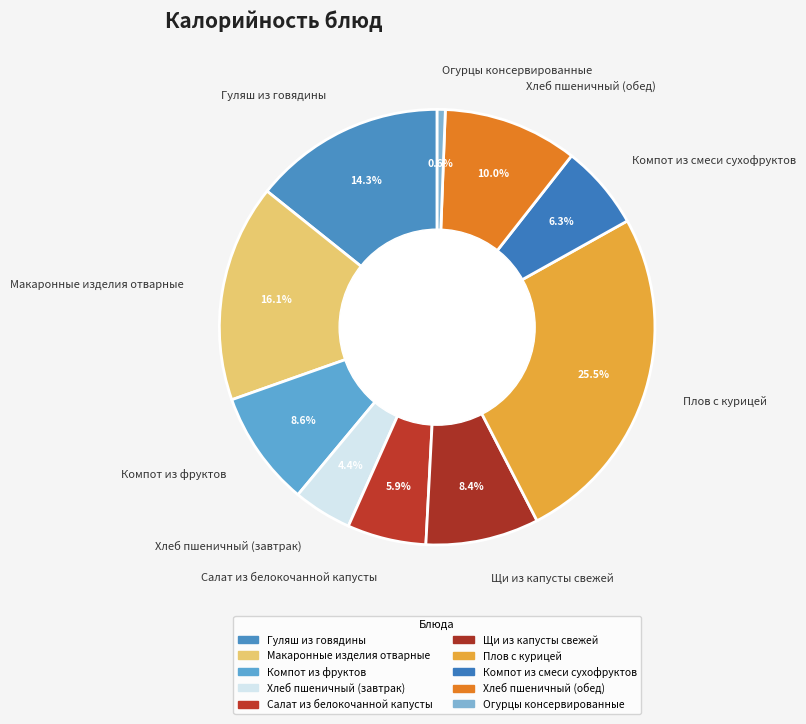

How much of the chart is everything except Плов с курицей?

74.5%